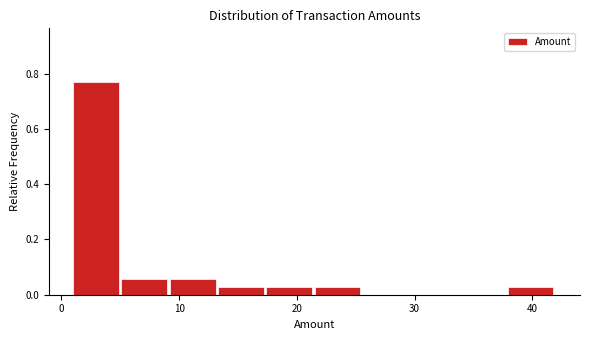

What is the height of the bar covering 17.4 to 21.5 on the x-axis? Neither the bar edges nor the heights are printed on the chart, so give them approximately, as read against the axes.

0.02